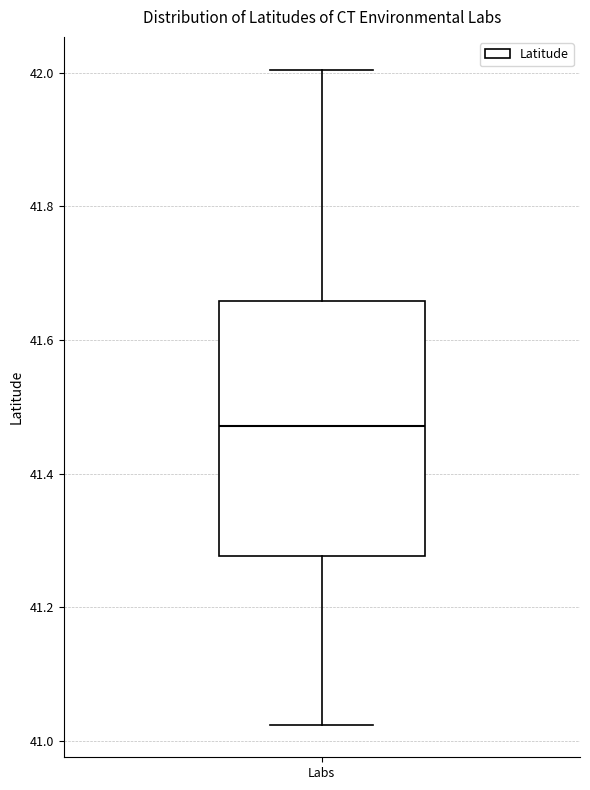

Read this box plot against the y-axis: the position of the median line, the range covered by the box, and the ends of both whiskers. The values are not printed on the chart, so give them approximately, as read against the axis.

median 41.48, box 41.28 to 41.66, whiskers 41.02 to 42.00